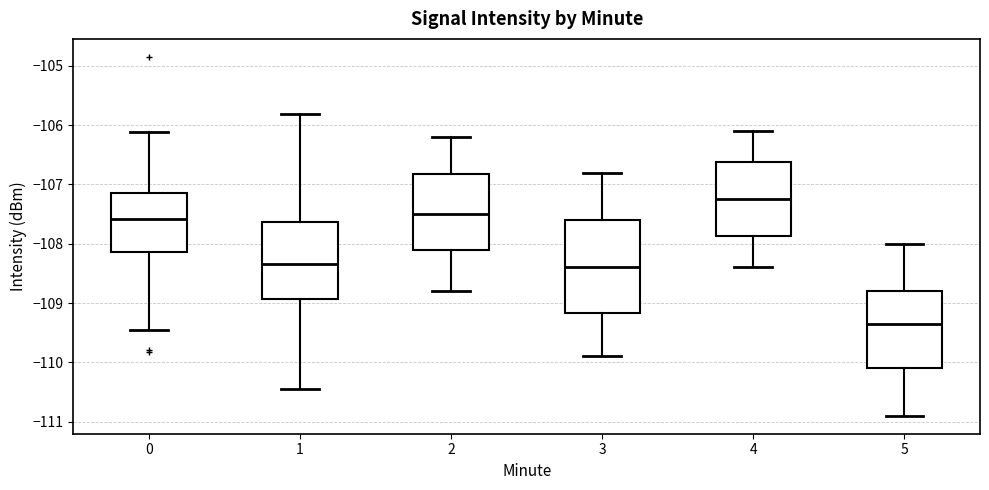

Which box is the tallest, from its lower edge to its upper edge?

3